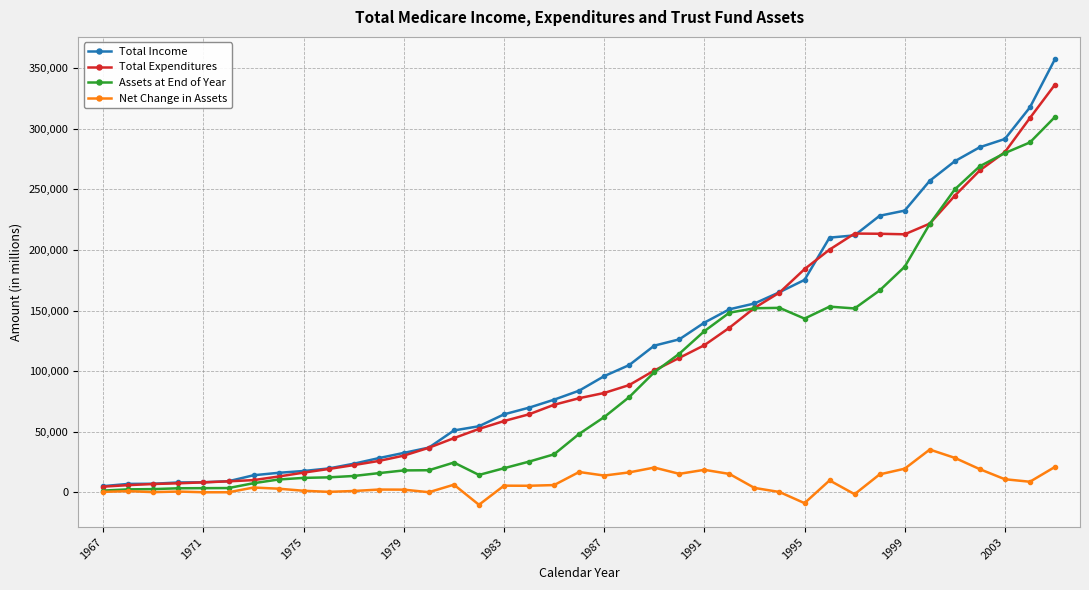

What are all the series names shown in the legend?

Total Income, Total Expenditures, Assets at End of Year, Net Change in Assets